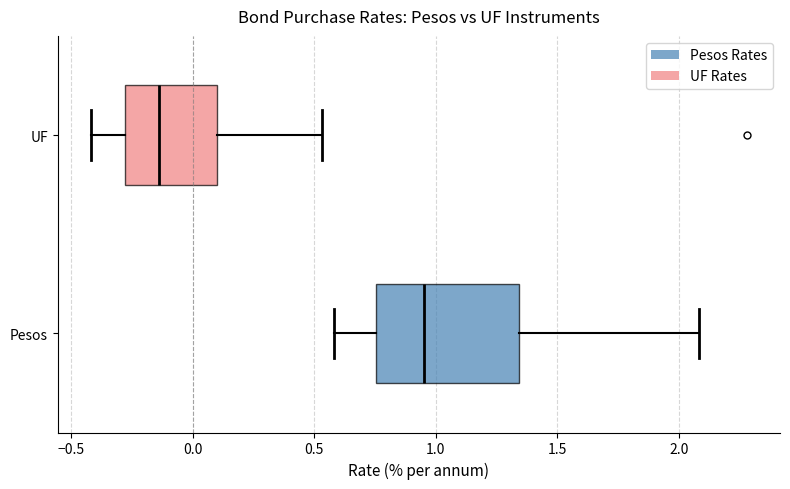

Reading bottom to top, read every box against the x-axis: the position of its median line, the range the box covers, and the ends of its whiskers. The values are not printed on the chart, so give them approximately, as read against the axis.

Pesos: median 0.95, box 0.75 to 1.35, whiskers 0.60 to 2.10
UF: median -0.15, box -0.30 to 0.10, whiskers -0.40 to 0.55